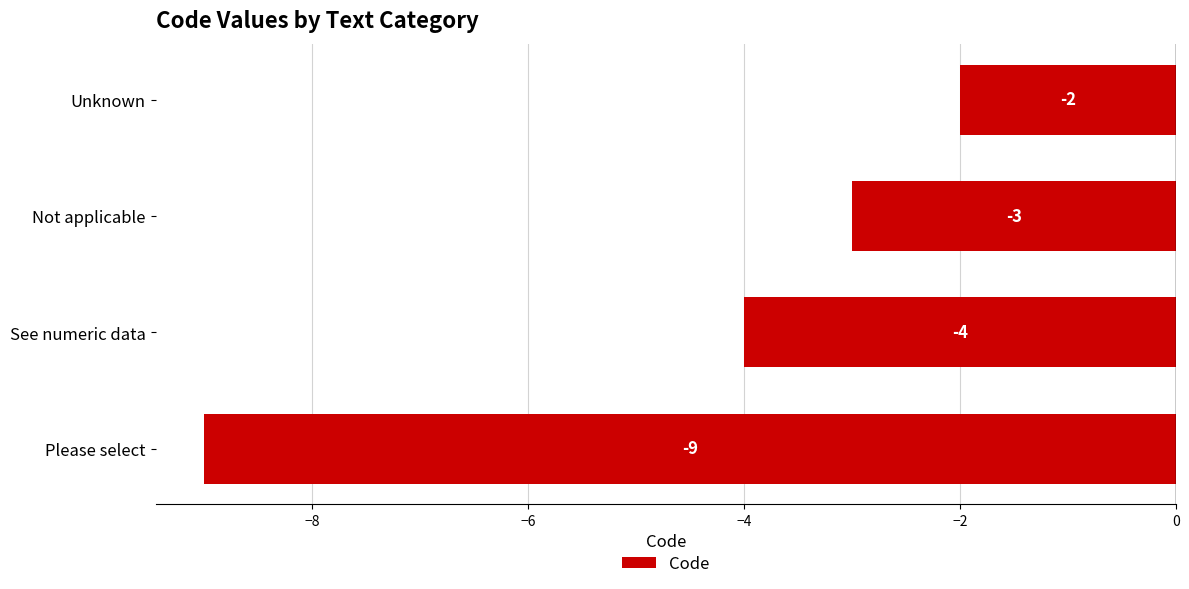

List the labels in order of value, largest first.

Unknown, Not applicable, See numeric data, Please select